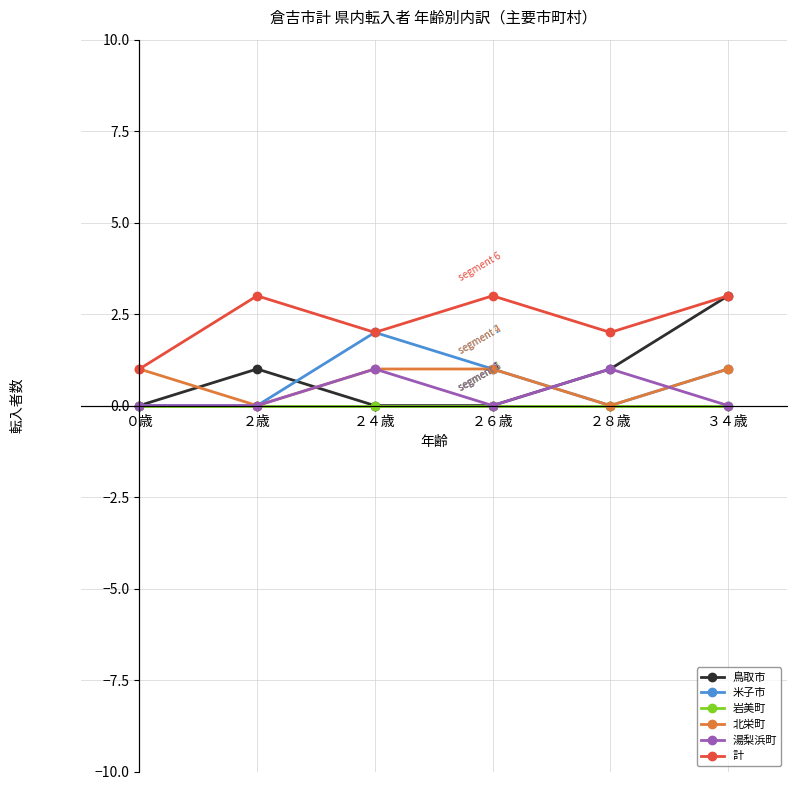

What is the value of the 北栄町 point at the 3rd from the left?

1